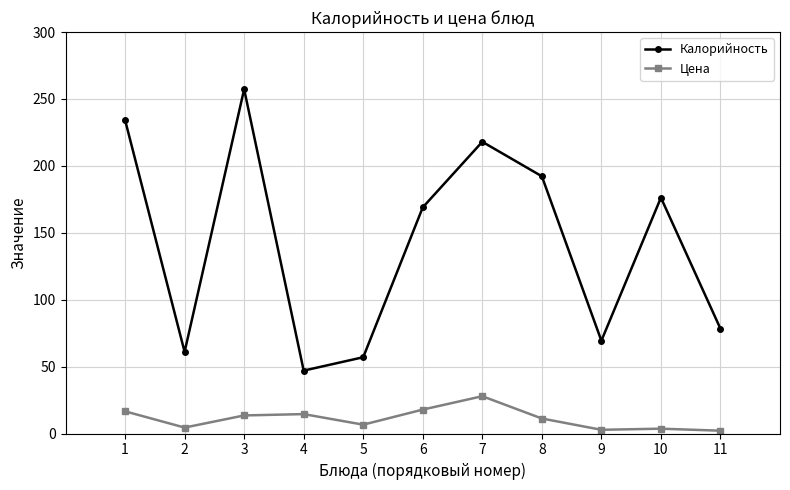

What is the approximate value of Цена at 11?

2.1